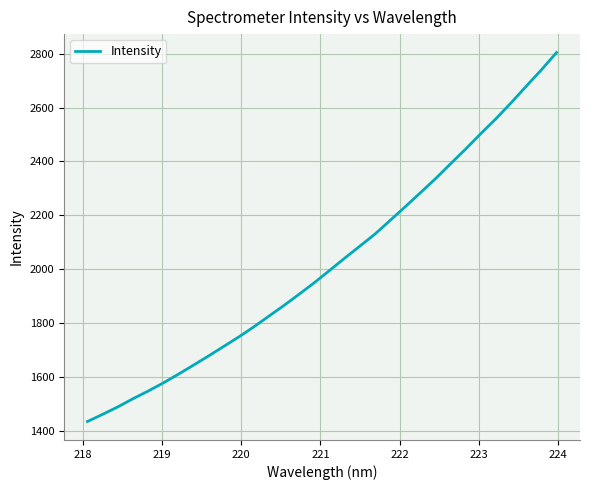

What is the smallest value displayed?

1434.4